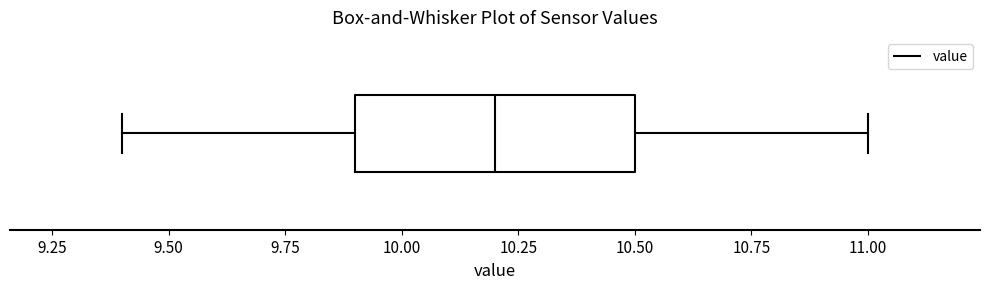

Read this box plot against the x-axis: the position of the median line, the range covered by the box, and the ends of both whiskers. The values are not printed on the chart, so give them approximately, as read against the axis.

median 10.2, box 9.9 to 10.5, whiskers 9.4 to 11.0